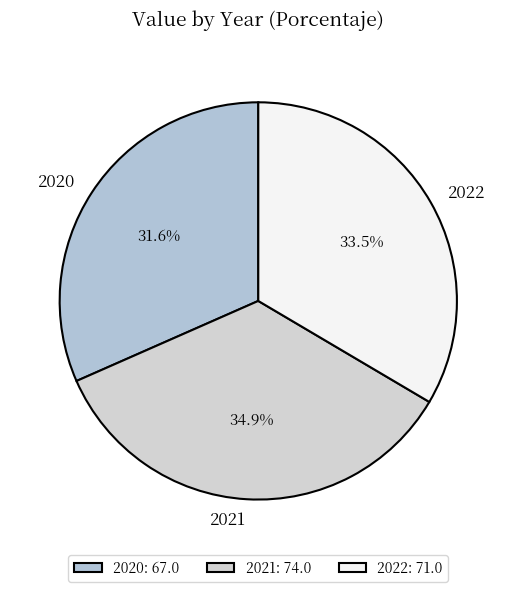

What percentage is the 2021 slice, to the nearest percent?

35%